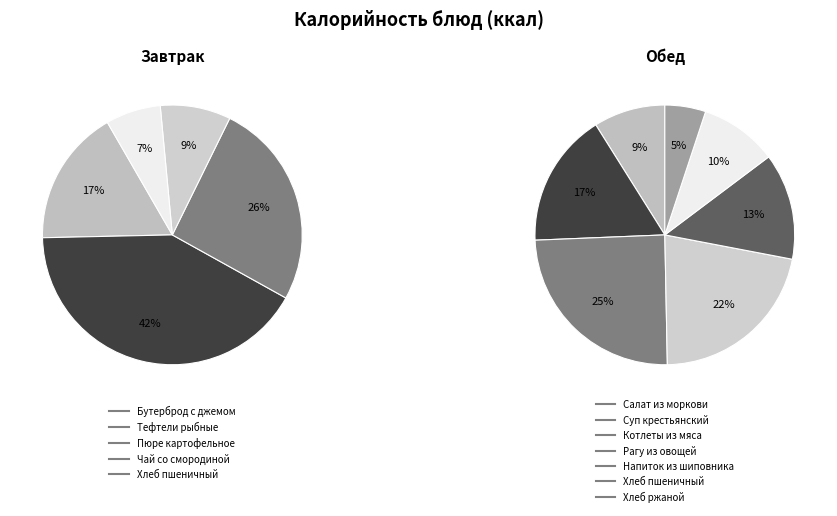

Between Салат из моркови с сыром and Суп крестьянский с крупой, which is larger?

Суп крестьянский с крупой